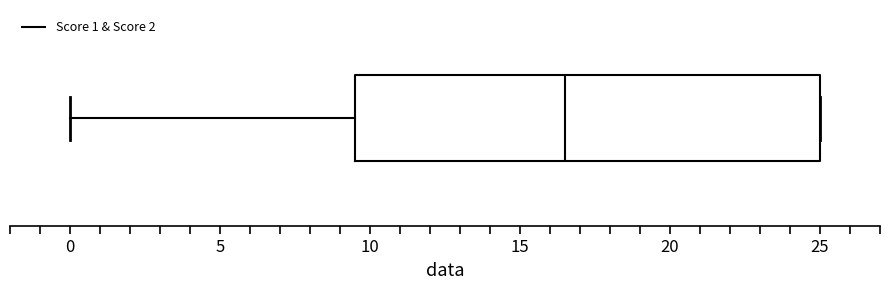

Transcribe this box plot: give where the median line is, the range the box spans, and where the two whiskers end, as read against the x-axis. The values are not printed on the chart, so give them approximately, as read against the axis.

median 16.5, box 9.5 to 25.0, whiskers 0.0 to 25.0